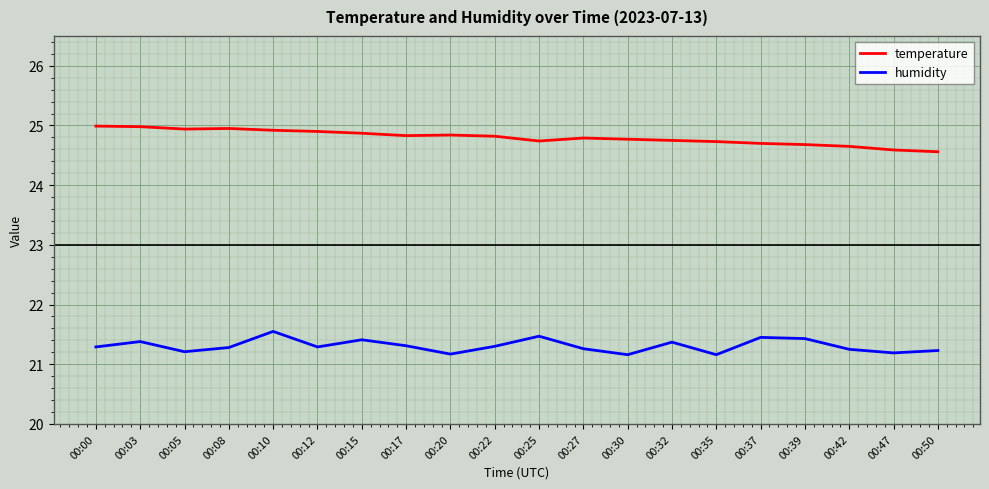

At how many categories does at least one series exceed 22?

20